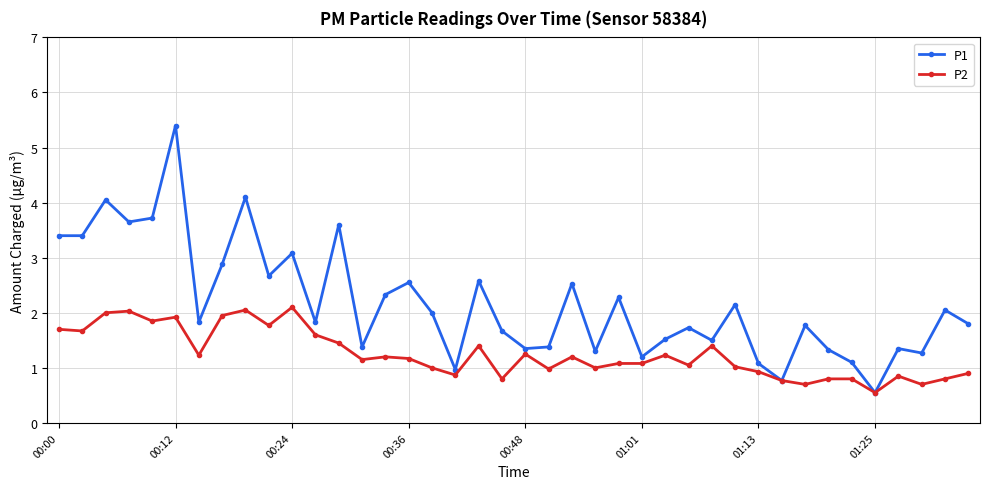

What is the maximum value for P1?

5.4